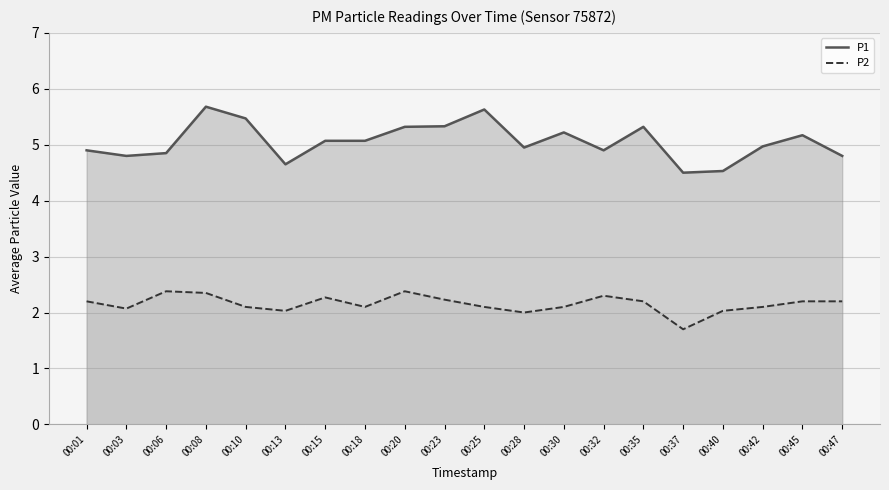

Reading left to right, extract all data points from this chart.

P1: 00:01=4.9	00:03=4.8	00:06=4.8	00:08=5.7	00:10=5.5	00:13=4.7	00:15=5.1	00:18=5.1	00:20=5.3	00:23=5.3	00:25=5.6	00:28=5.0	00:30=5.2	00:32=4.9	00:35=5.3	00:37=4.5	00:40=4.5	00:42=5.0	00:45=5.2	00:47=4.8
P2: 00:01=2.2	00:03=2.1	00:06=2.4	00:08=2.4	00:10=2.1	00:13=2.0	00:15=2.3	00:18=2.1	00:20=2.4	00:23=2.2	00:25=2.1	00:28=2.0	00:30=2.1	00:32=2.3	00:35=2.2	00:37=1.7	00:40=2.0	00:42=2.1	00:45=2.2	00:47=2.2